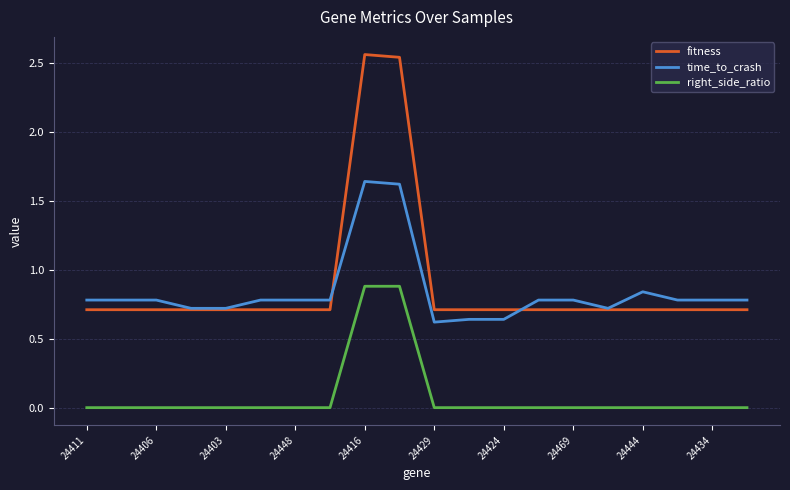

Rank the series by their maximum value, from lowest to highest.

right_side_ratio, time_to_crash, fitness